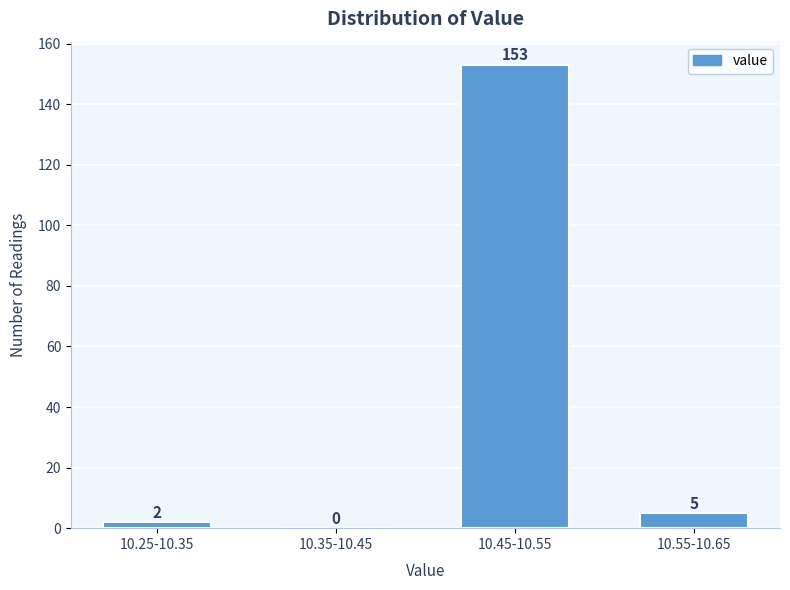

Reading left to right, transcribe all the data shown in this chart.

10.25-10.35=2	10.35-10.45=0	10.45-10.55=153	10.55-10.65=5